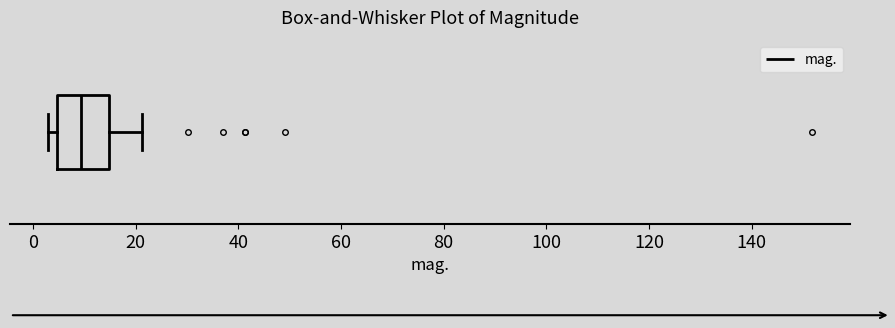

Read this box plot against the x-axis: the position of the median line, the range covered by the box, and the ends of both whiskers. The values are not printed on the chart, so give them approximately, as read against the axis.

median 10, box 4 to 14, whiskers 2 to 22